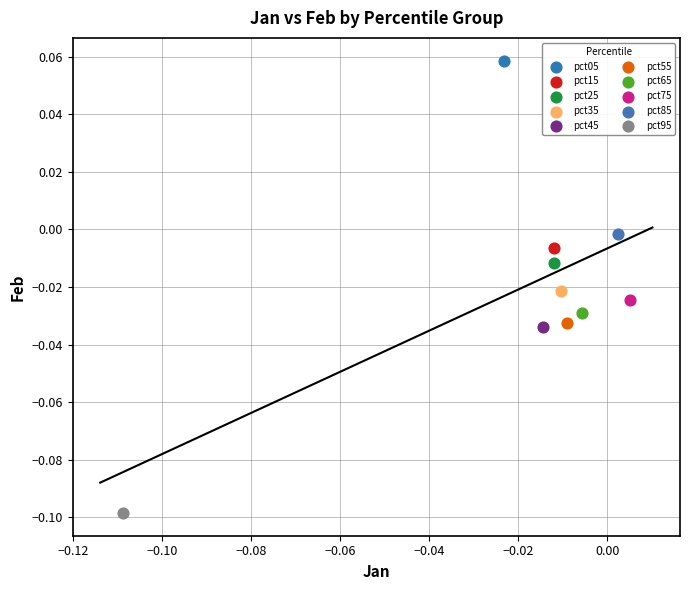

Which series contains the highest Y value?

pct05